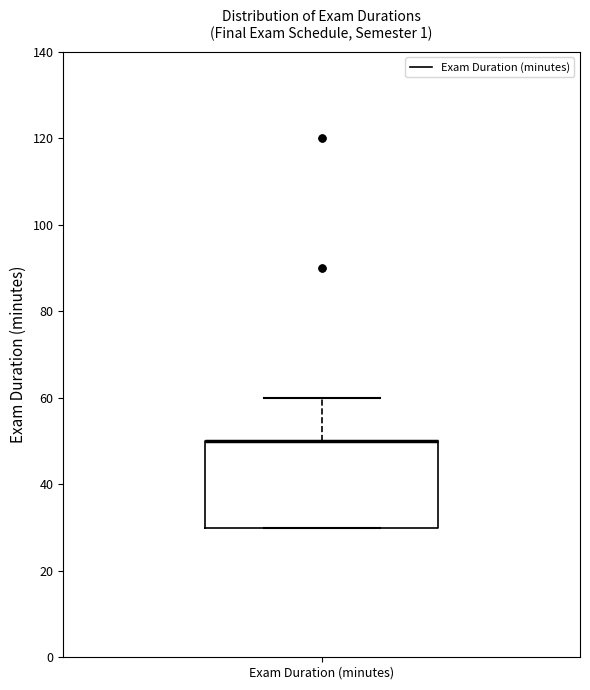

Where does the upper whisker of the box for Exam Duration (minutes) end on the y-axis? The values are not printed on the chart, so give them approximately, as read against the axis.

60